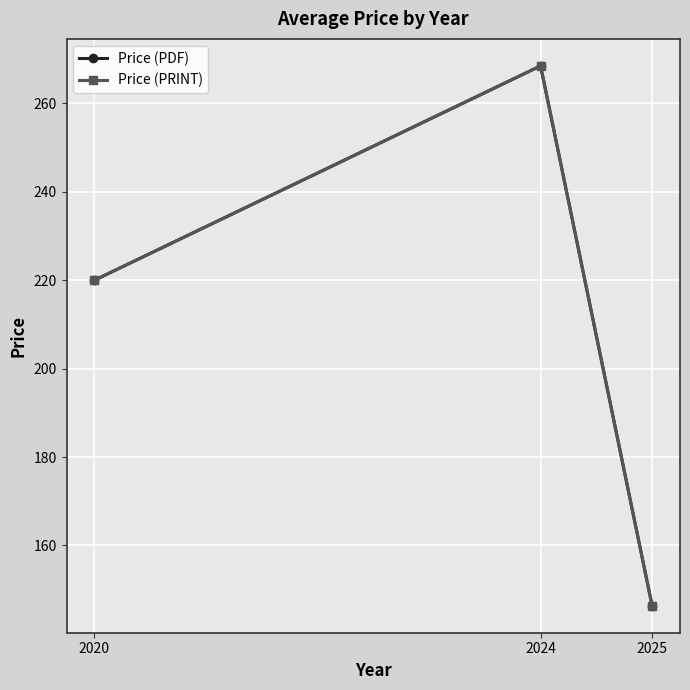

Is this an area chart (filled region under the line)?

No